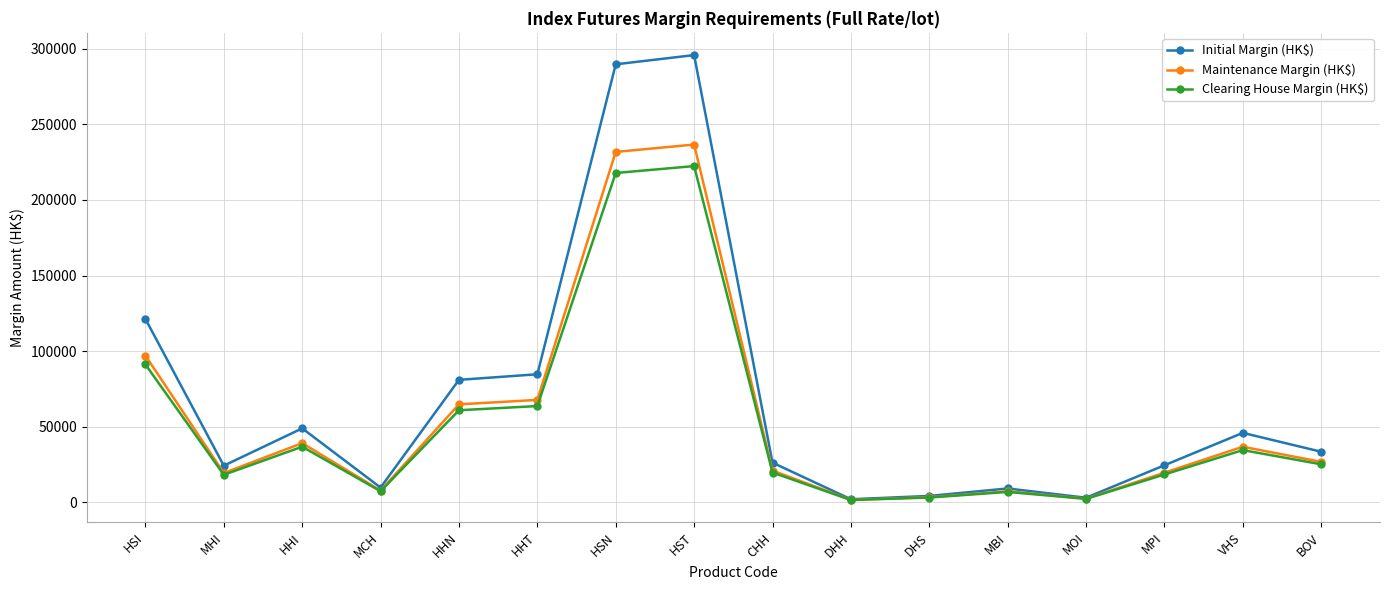

Where is the first local maximum for Initial Margin (HK$)?

HHI